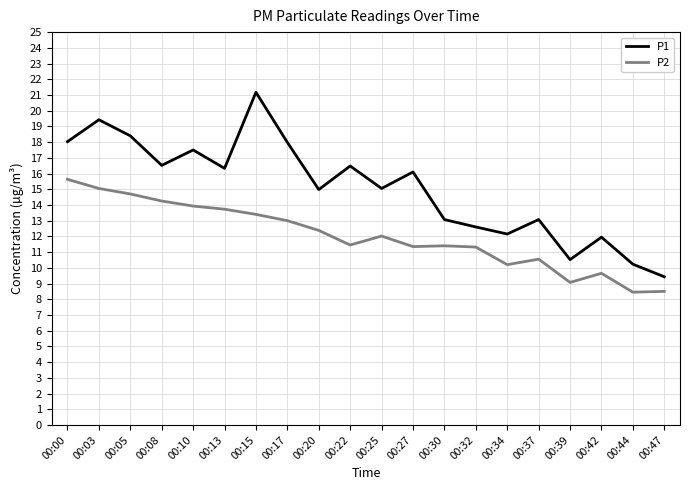

Which series changed the most between 00:34 and 00:39?

P1